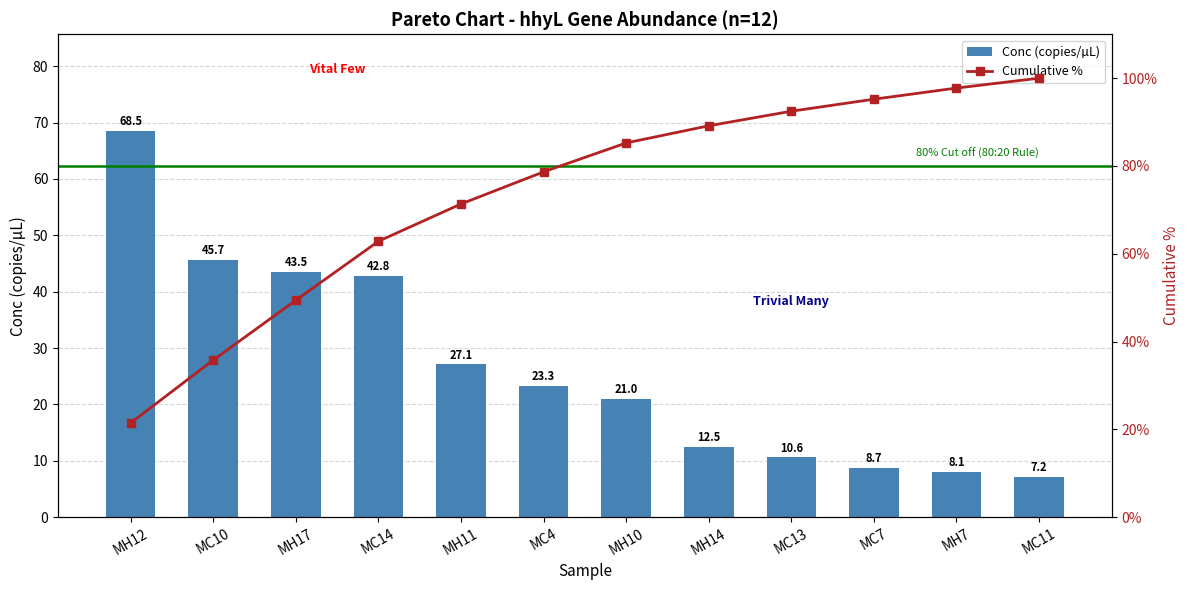

Which series has the largest range (max minus min)?

Cumulative %